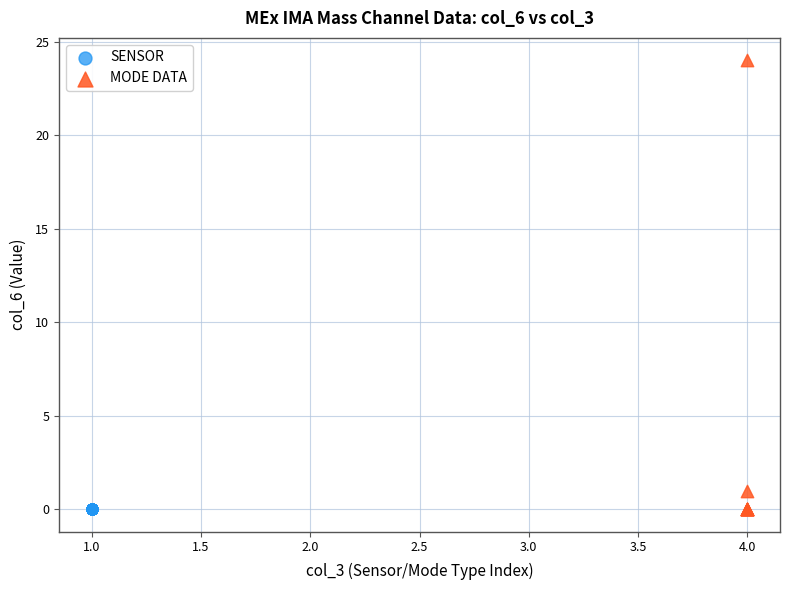

Which series reaches the maximum Y coordinate?

MODE DATA